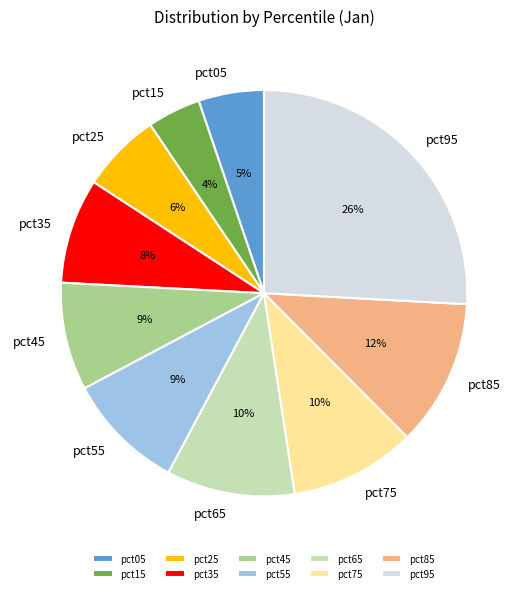

Combined, do pct15 and pct35 account for over 50%?

No